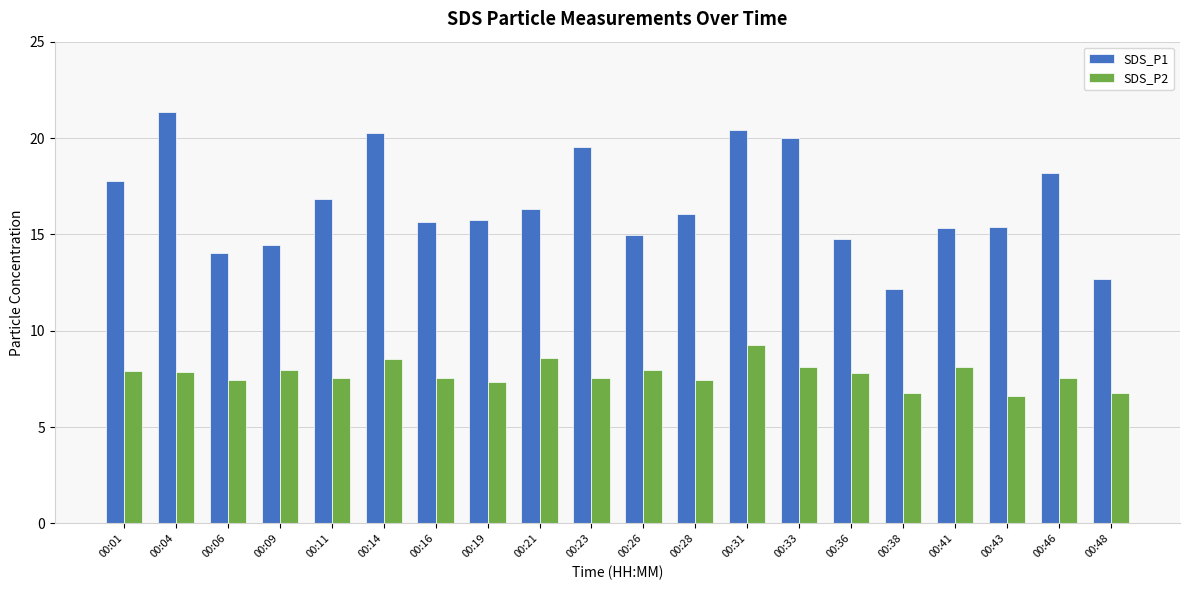

Does the chart contain stacked bars?

No